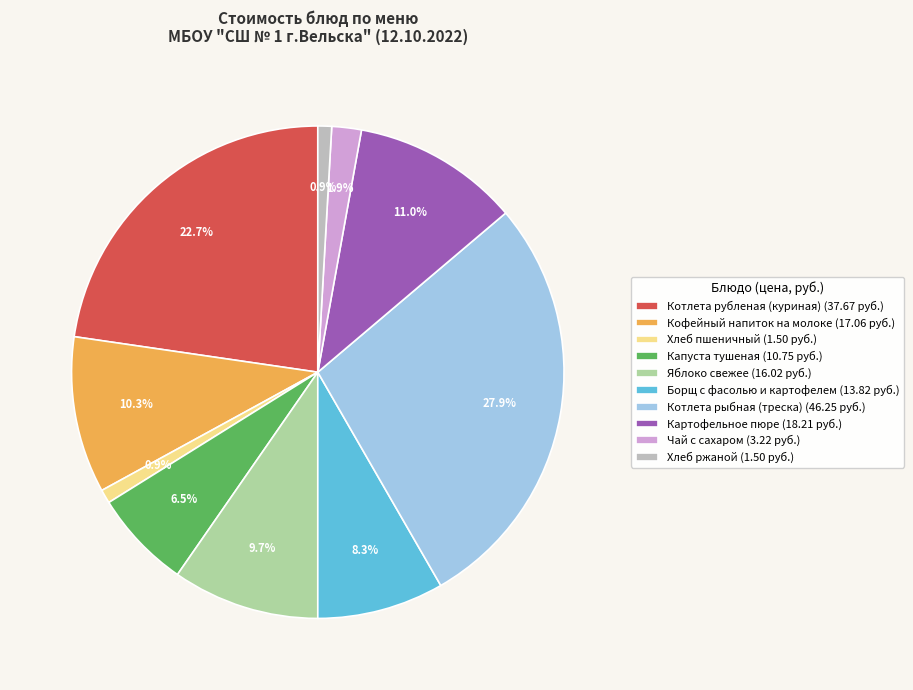

To the nearest percent, what is the combined percentage of Борщ с фасолью и картофелем and Чай с сахаром?

10%